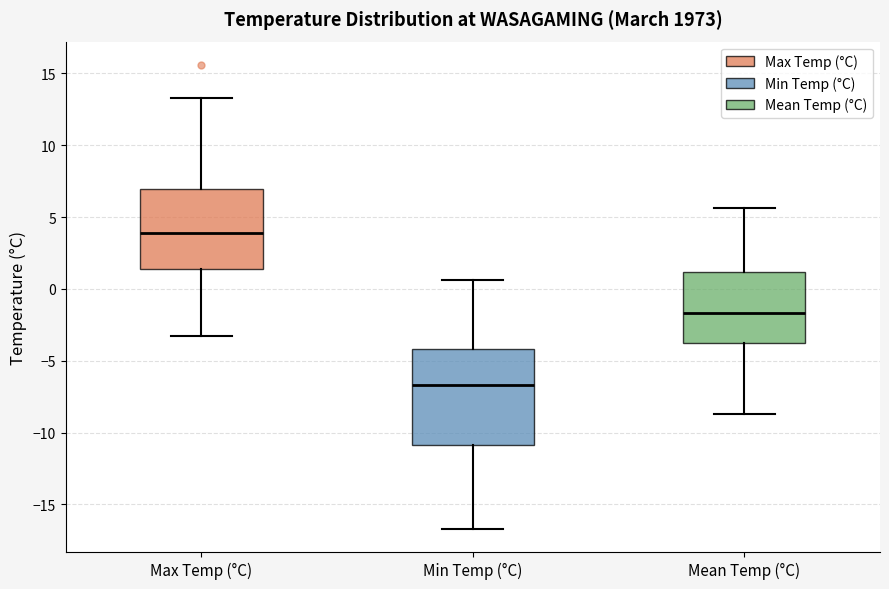

Reading left to right, transcribe this box plot: for each box, give where its median line is, the range the box spans, and where its two whiskers end, as read against the y-axis. The values are not printed on the chart, so give them approximately, as read against the axis.

Max Temp (°C): median 4.0, box 1.5 to 7.0, whiskers -3.5 to 13.5
Min Temp (°C): median -6.5, box -11.0 to -4.0, whiskers -16.5 to 0.5
Mean Temp (°C): median -1.5, box -3.5 to 1.0, whiskers -8.5 to 5.5